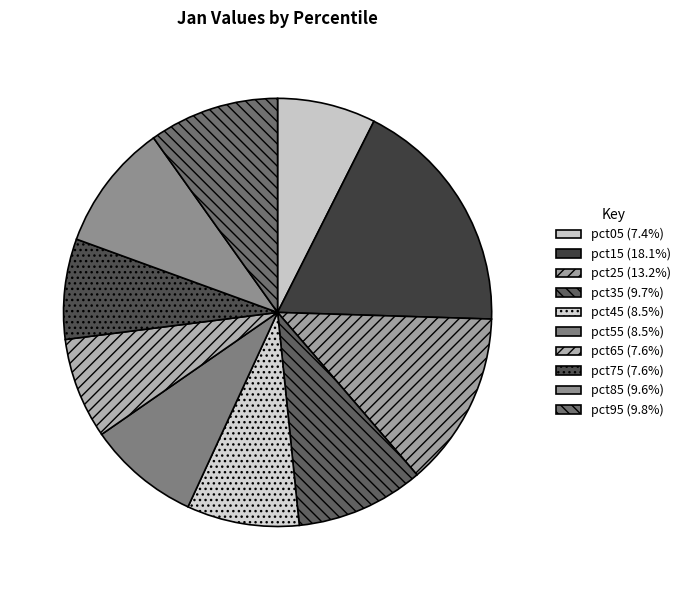

Count the number of slices in the pie.

10